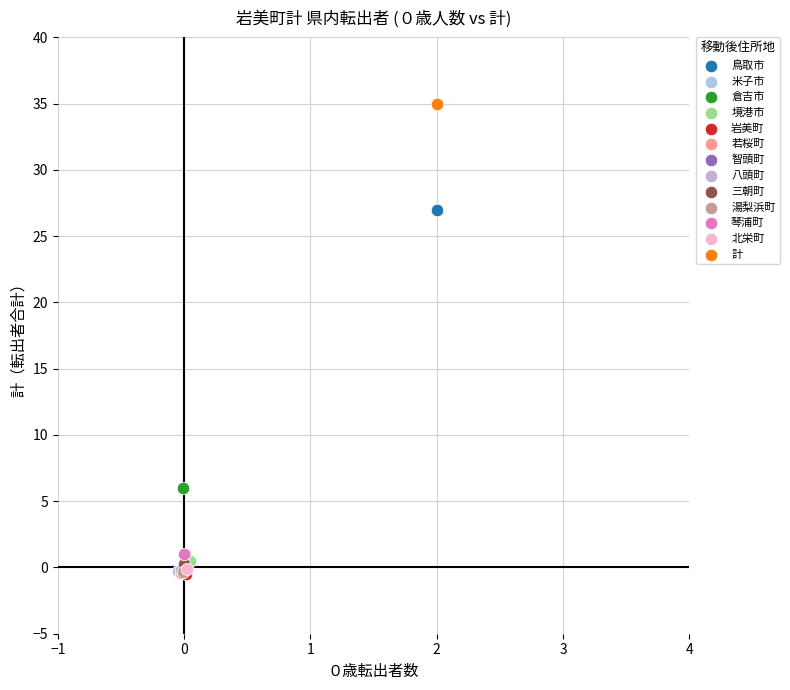

Which series contains the highest Y value?

計